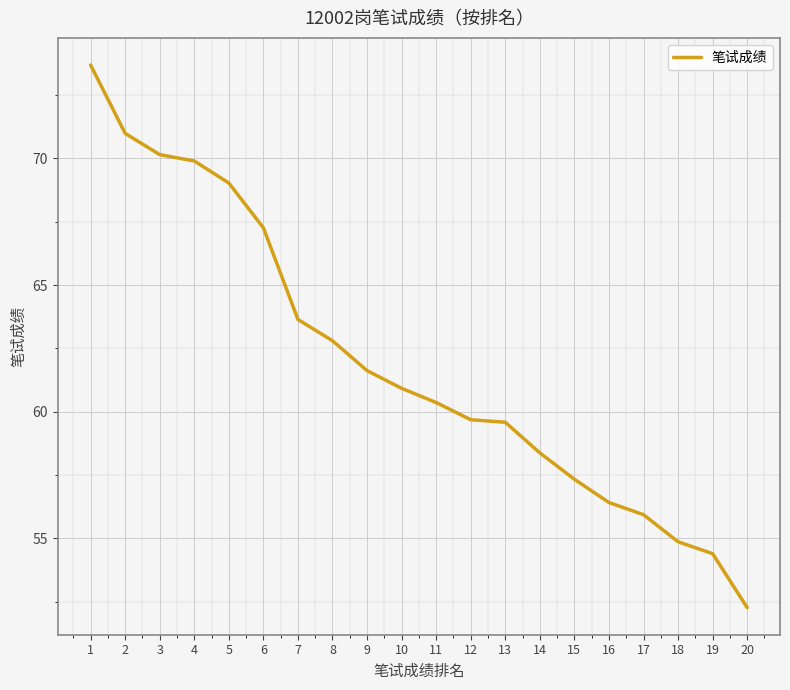

The chart shows a value of 60.9 at 10. True or false?

True